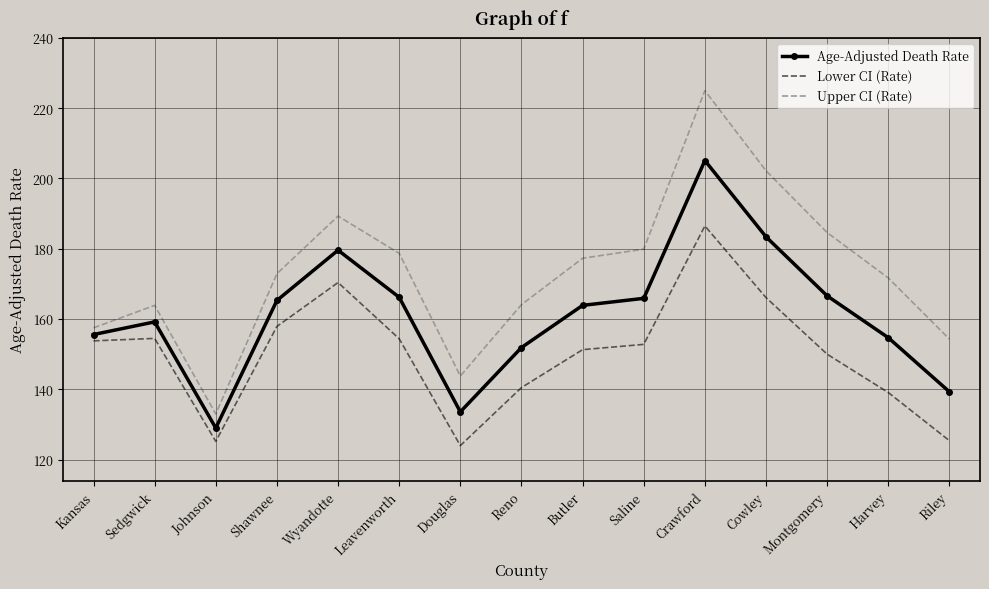

In Upper CI (Rate), how many points are higher than both neighbors (excluding endpoints)?

3